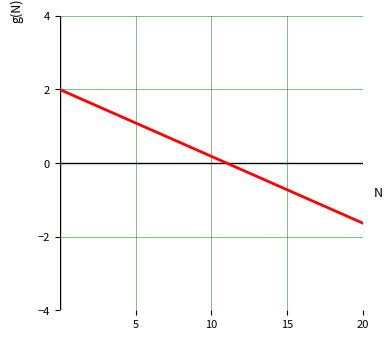

What is the smallest value displayed?

-1.6